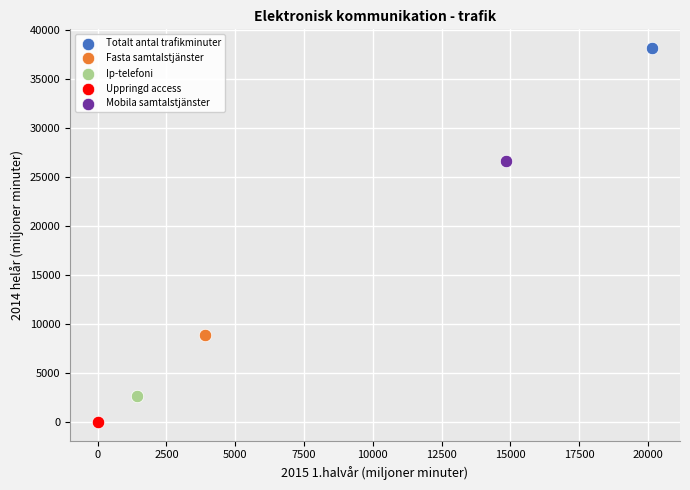

Which series contains the lowest Y value?

Uppringd access